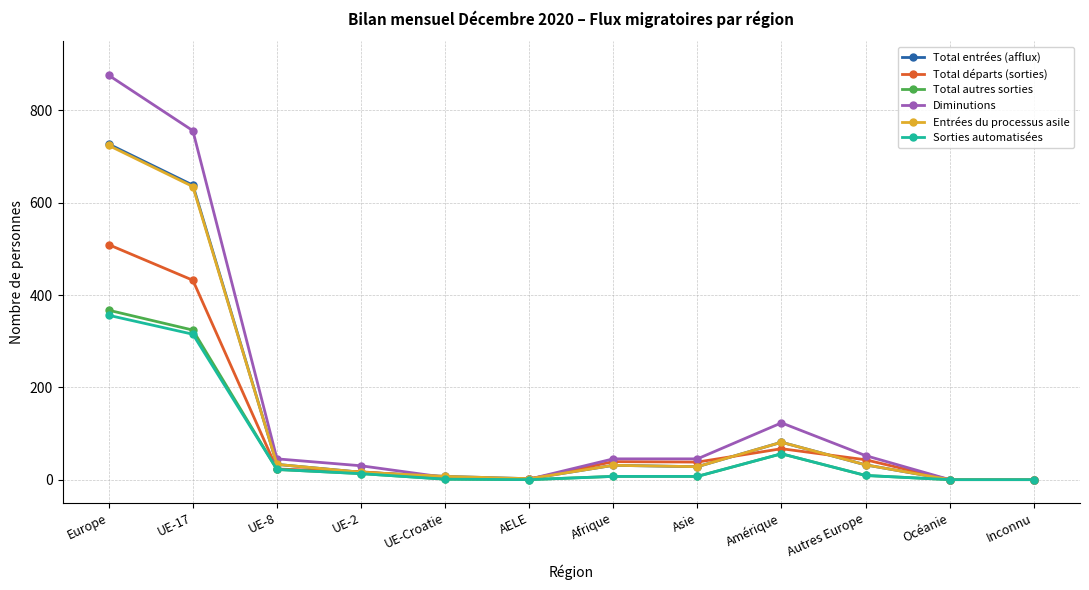

At which category is the sum across all series the highest?

Europe